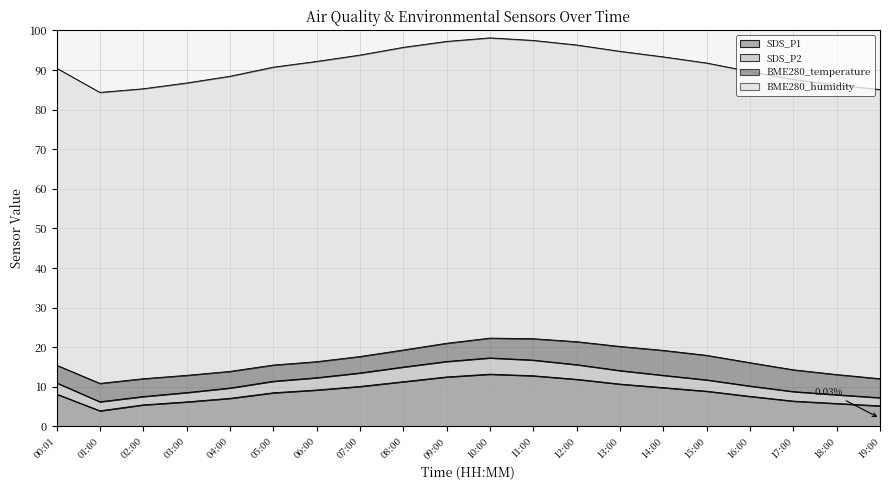

What are all the series names shown in the legend?

SDS_P1, SDS_P2, BME280_temperature, BME280_humidity